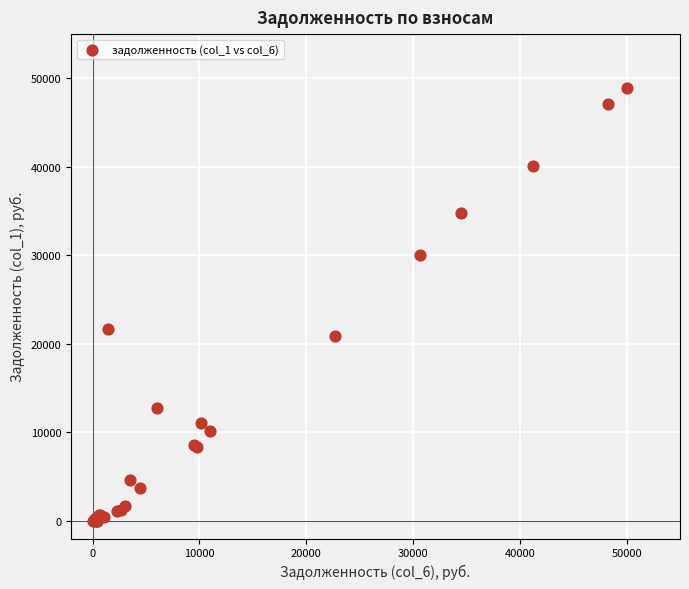

What Y value in the scatter plot is closest to 24457?

21672.0